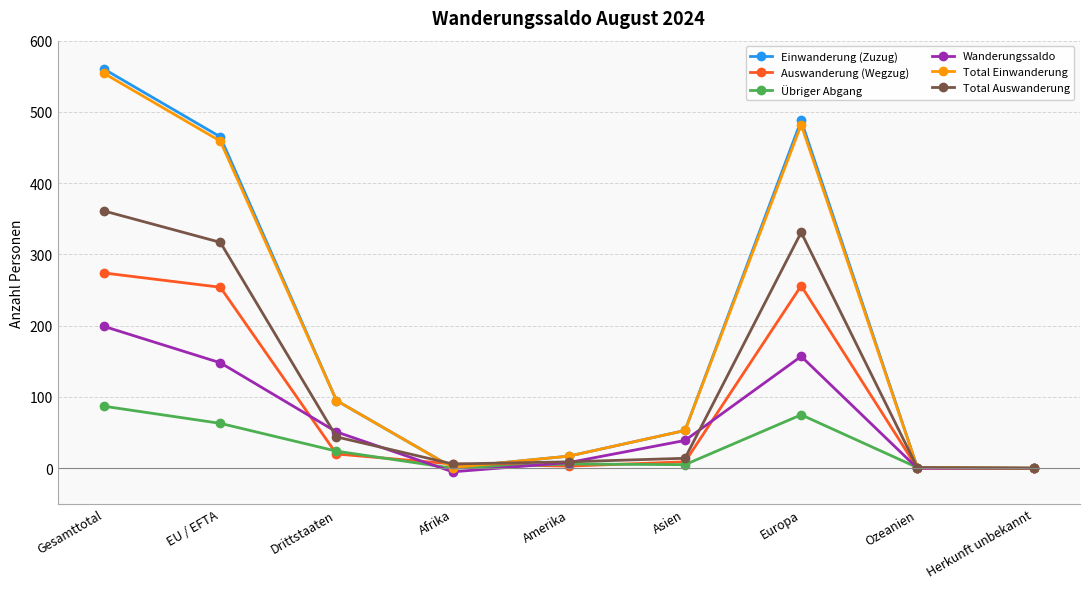

Count the number of categories in the chart.

9